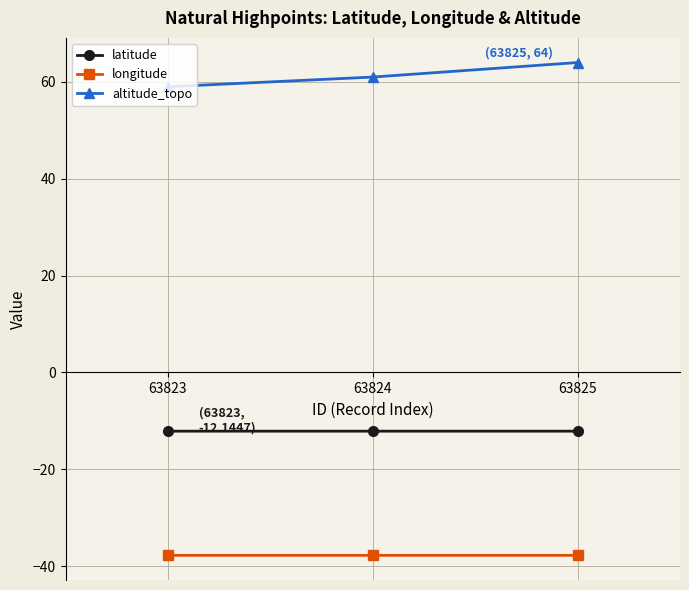

Is it true that altitude_topo equals 84.6 at 63824?

False